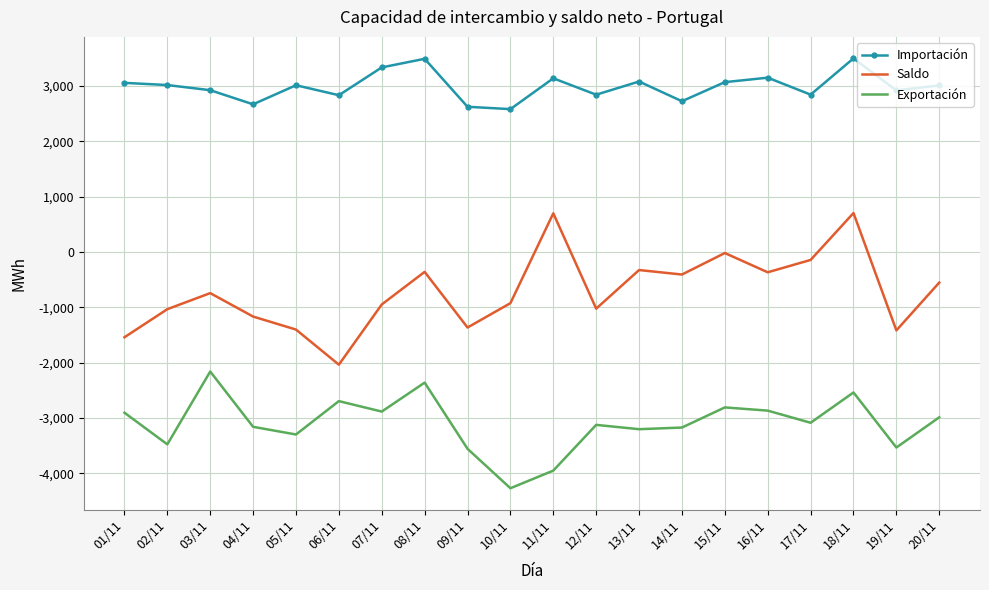

What is the average value of the Importación series?

2993.0